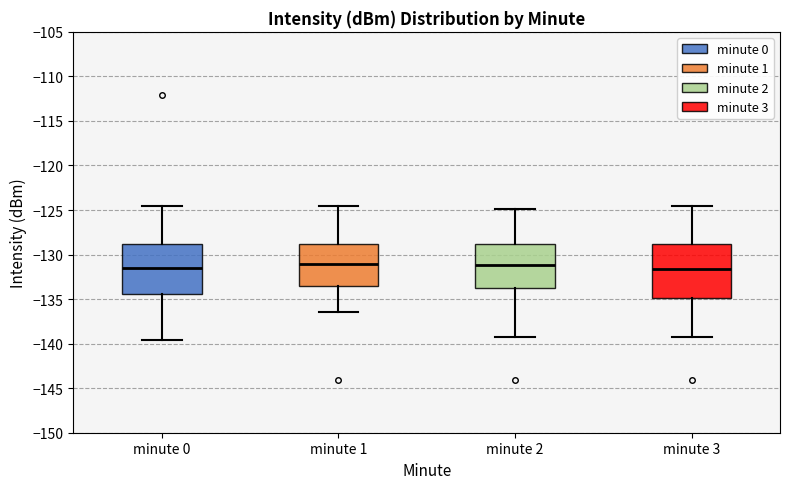

Reading left to right, read every box against the y-axis: the position of its median line, the range the box covers, and the ends of its whiskers. The values are not printed on the chart, so give them approximately, as read against the axis.

minute 0: median -131.5, box -134.5 to -129.0, whiskers -139.5 to -124.5
minute 1: median -131.0, box -133.5 to -129.0, whiskers -136.5 to -124.5
minute 2: median -131.0, box -134.0 to -129.0, whiskers -139.5 to -125.0
minute 3: median -131.5, box -135.0 to -129.0, whiskers -139.5 to -124.5